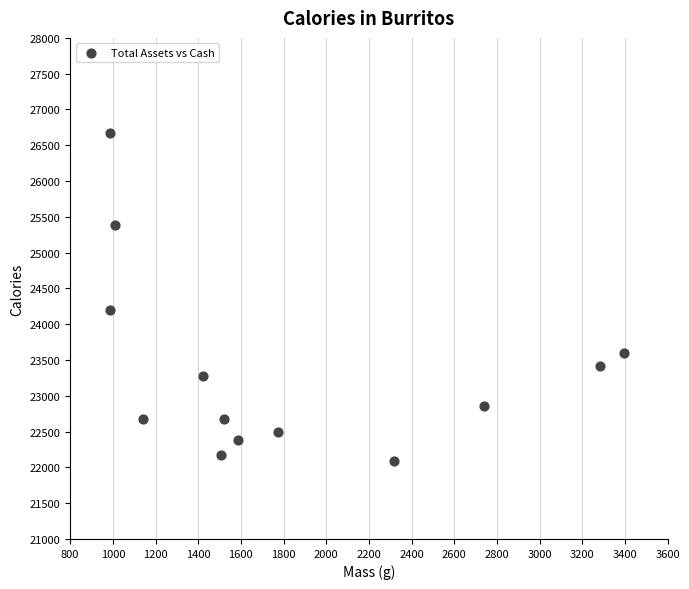

What is the range of Y values (max minus min)?

4585.0